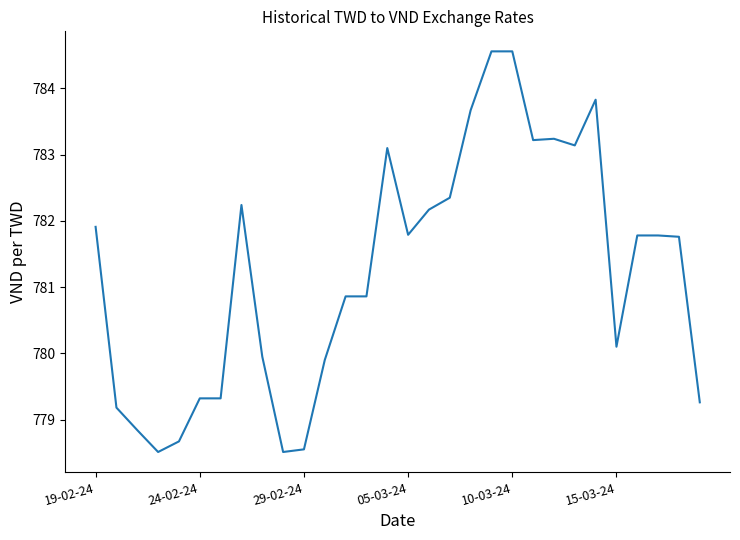

What is the smallest value displayed?

778.5